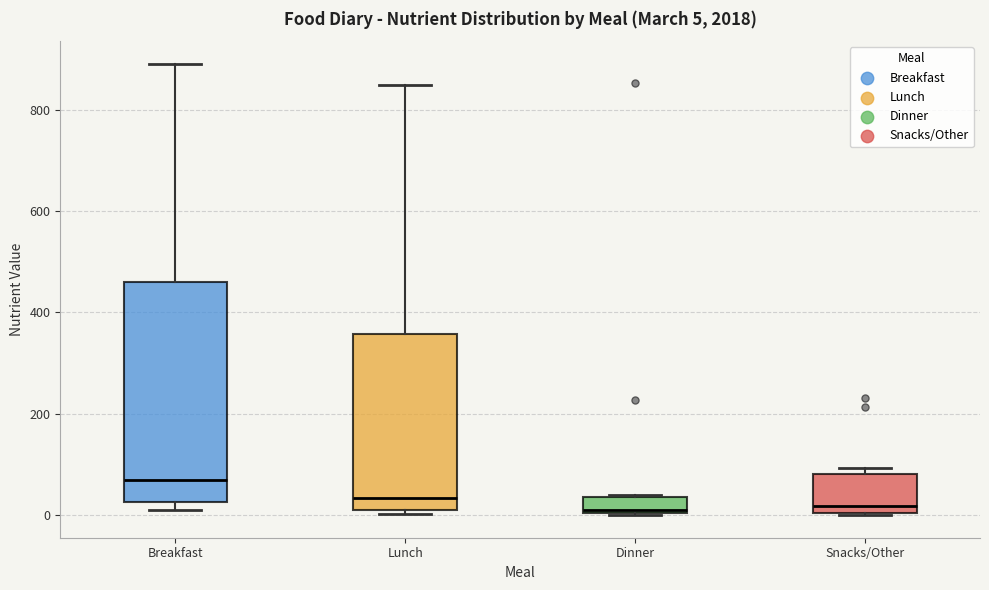

Comparing the boxes themselves (not the whiskers), which one is the tallest?

Breakfast